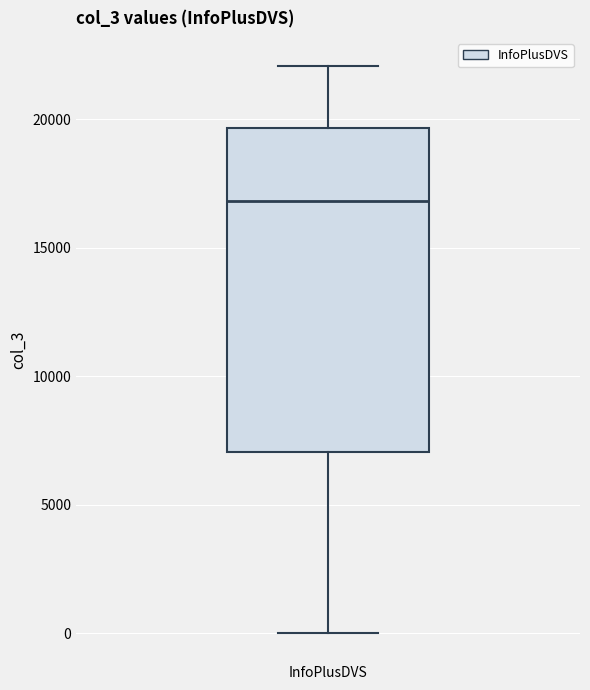

Transcribe this box plot: give where the median line is, the range the box spans, and where the two whiskers end, as read against the y-axis. The values are not printed on the chart, so give them approximately, as read against the axis.

median 17000, box 7000 to 19500, whiskers 0 to 22000